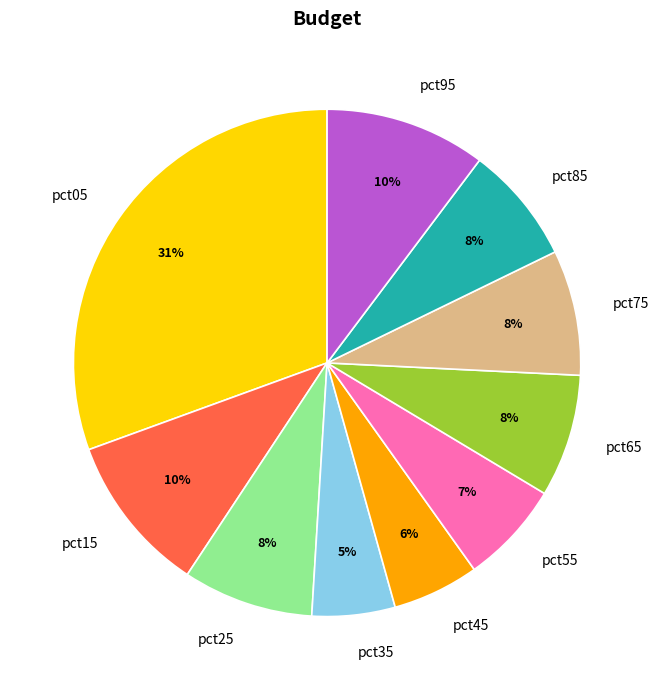

Combined, do pct85 and pct65 account for over 50%?

No